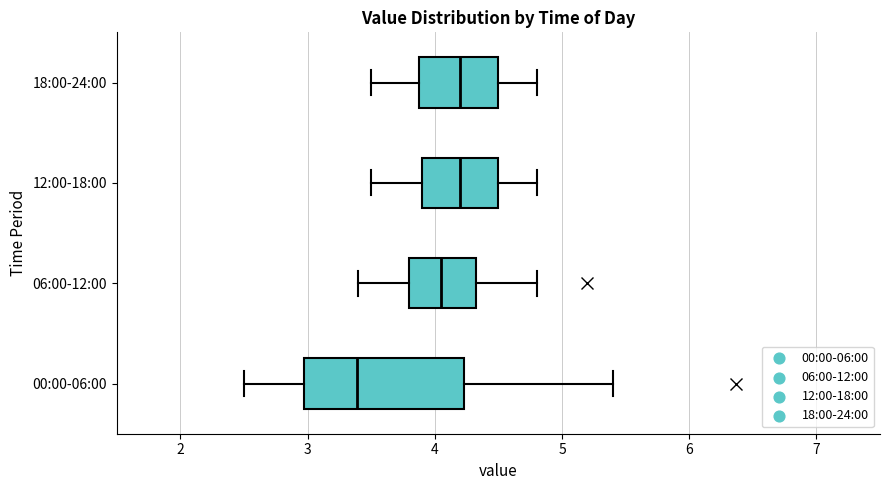

Where does the left whisker of the box for 12:00-18:00 end on the x-axis? The values are not printed on the chart, so give them approximately, as read against the axis.

3.5